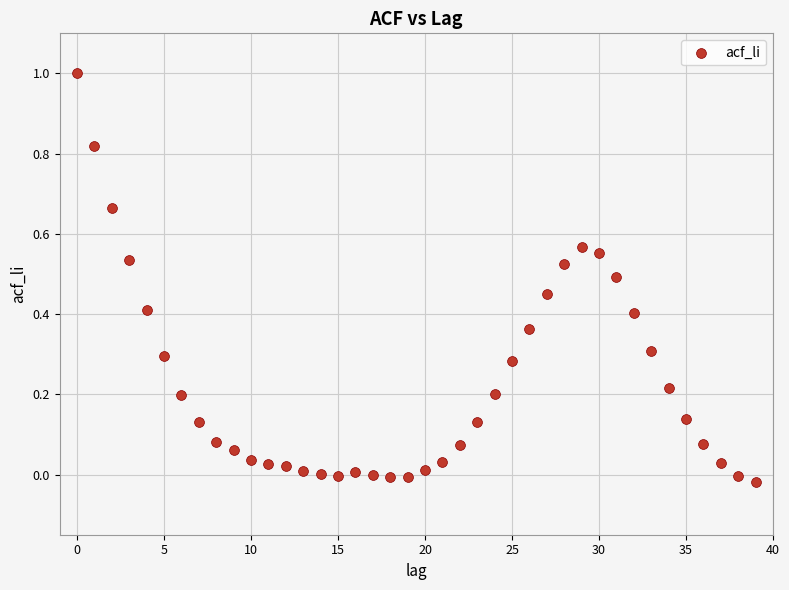

What is the range of Y values (max minus min)?

1.0